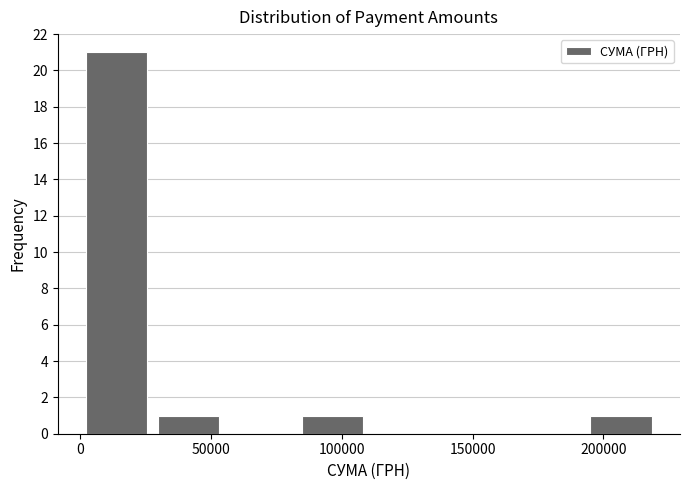

What is the height of the bar covering 30000 to 55000 on the x-axis? Neither the bar edges nor the heights are printed on the chart, so give them approximately, as read against the axes.

1